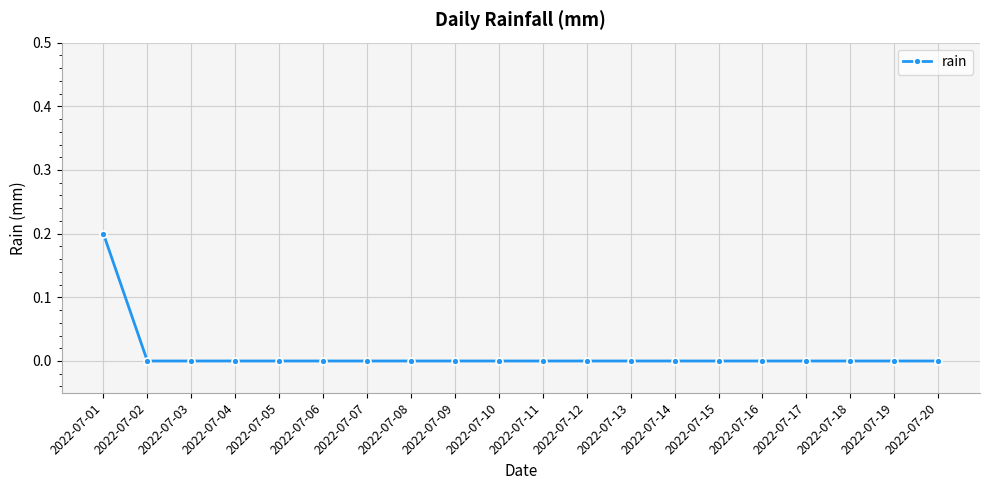

Does the chart have visible grid lines?

Yes